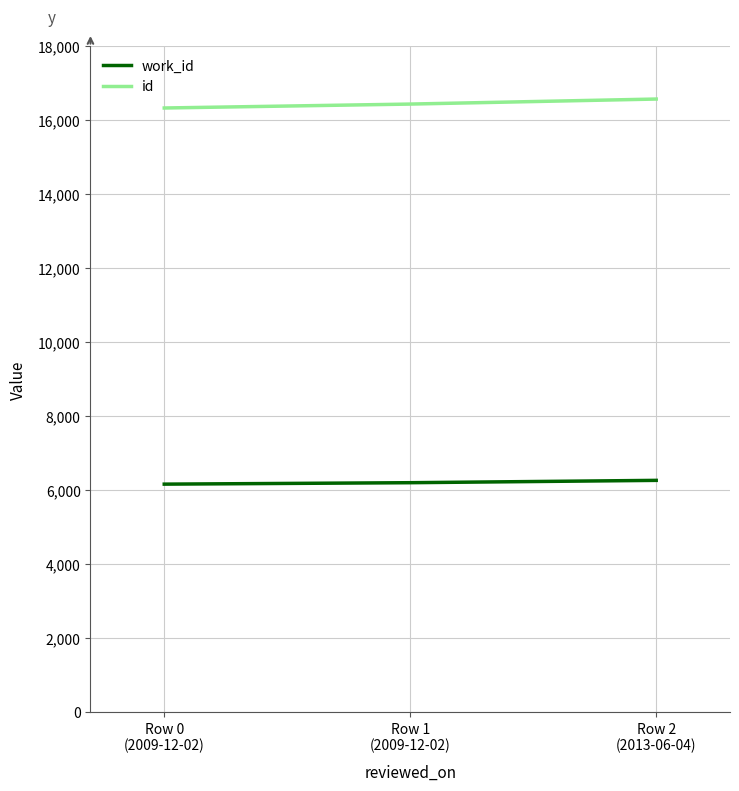

List the series in order of their overall mean, lowest first.

work_id, id